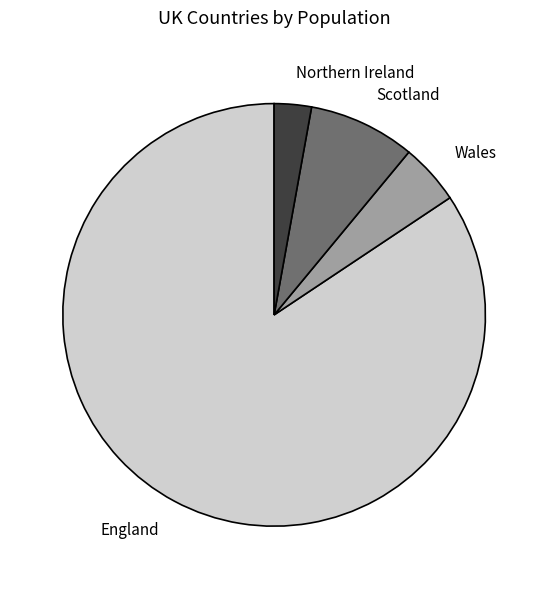

Does England account for over 50% of the chart?

Yes